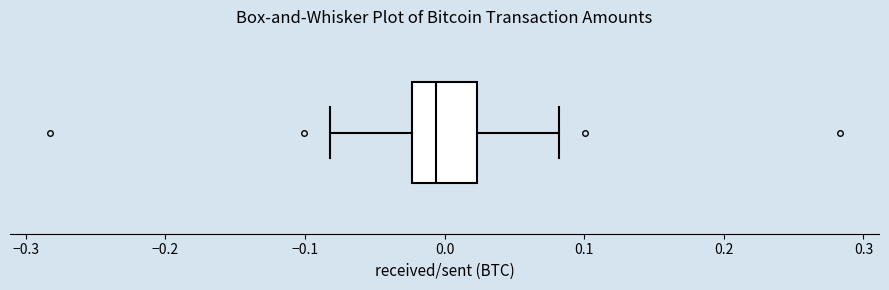

Read this box plot against the x-axis: the position of the median line, the range covered by the box, and the ends of both whiskers. The values are not printed on the chart, so give them approximately, as read against the axis.

median -0.01, box -0.02 to 0.02, whiskers -0.08 to 0.08